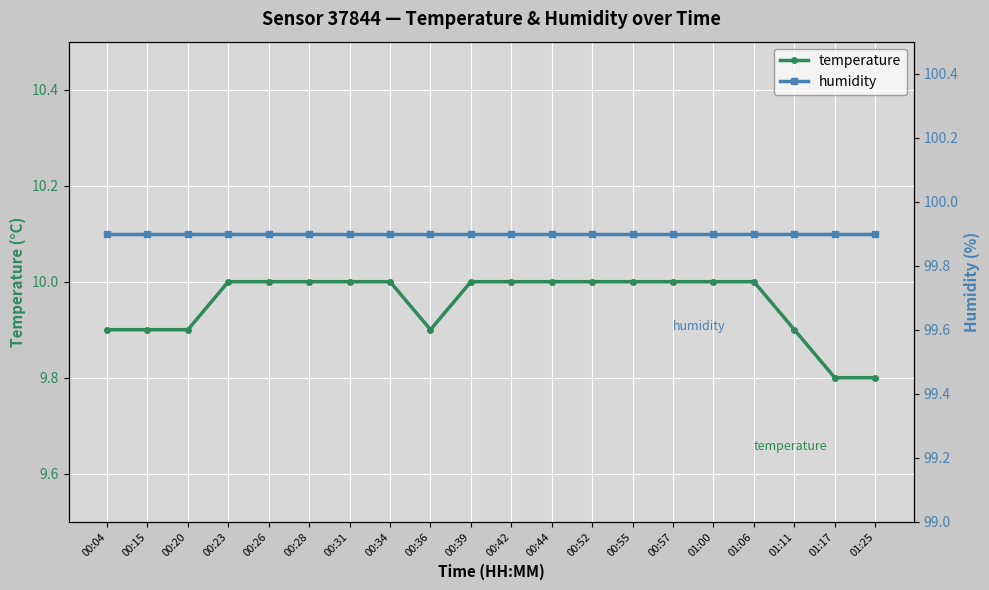

True or false: temperature and humidity intersect in this chart.

False